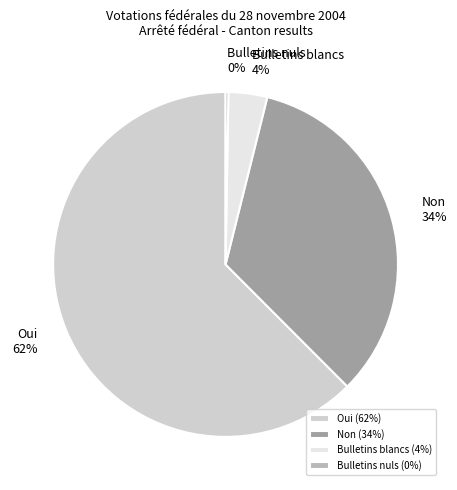

Combined, do Non and Oui account for over 50%?

Yes